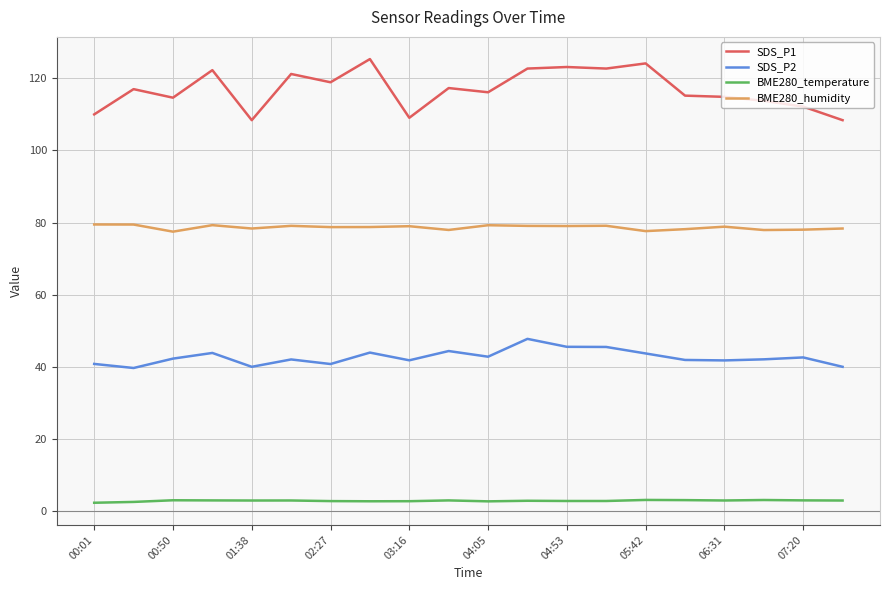

Which series has the largest total across all categories?

SDS_P1